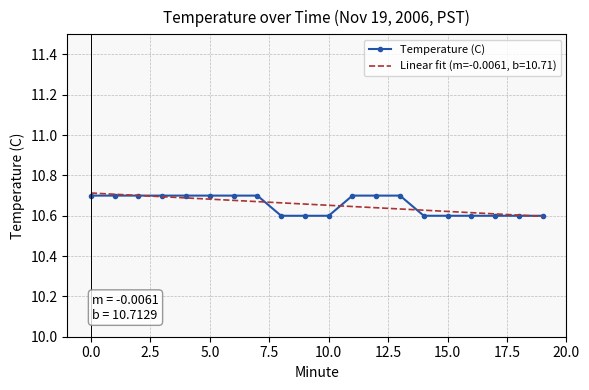

The chart shows a value of 17.6 at 12. True or false?

False